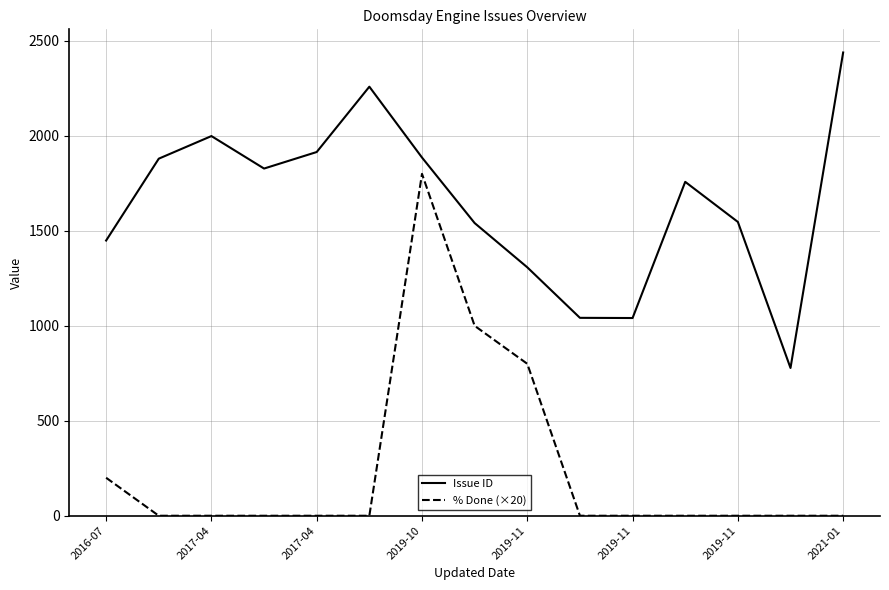

Which series has the widest spread of values?

% Done (×20)